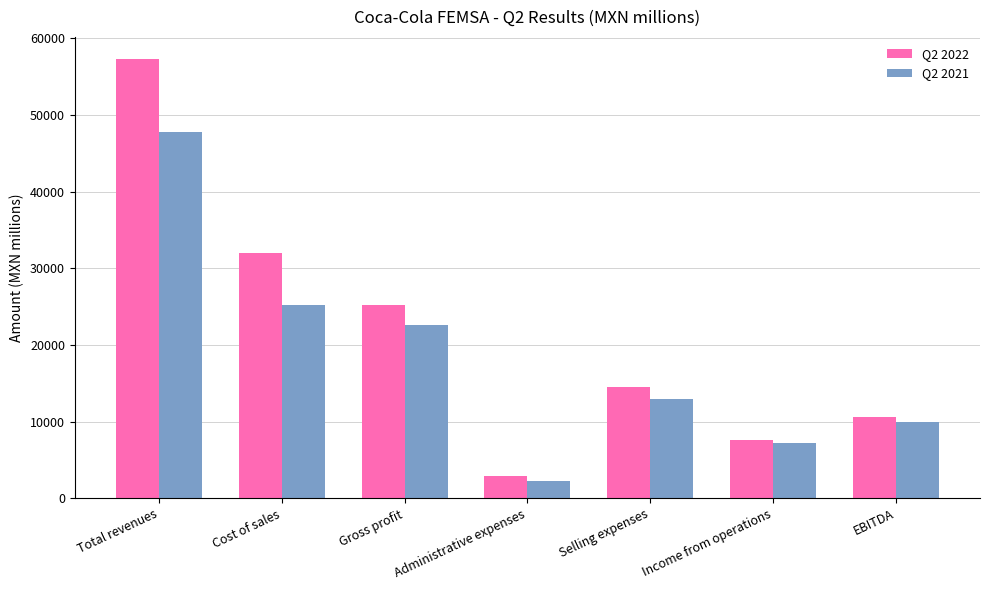

What are all the series names shown in the legend?

Q2 2022, Q2 2021